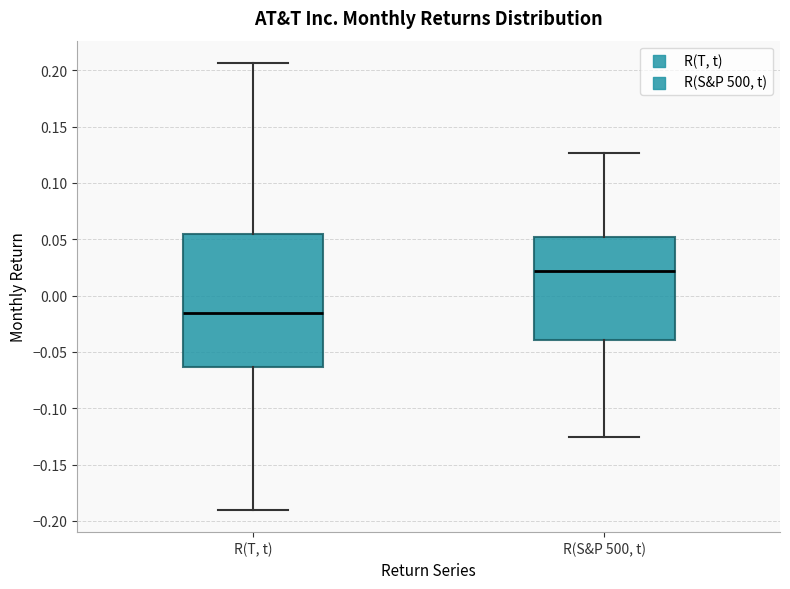

Reading left to right, read every box against the y-axis: the position of its median line, the range the box covers, and the ends of its whiskers. The values are not printed on the chart, so give them approximately, as read against the axis.

R(T, t): median -0.015, box -0.065 to 0.055, whiskers -0.190 to 0.205
R(S&P 500, t): median 0.020, box -0.040 to 0.050, whiskers -0.125 to 0.125